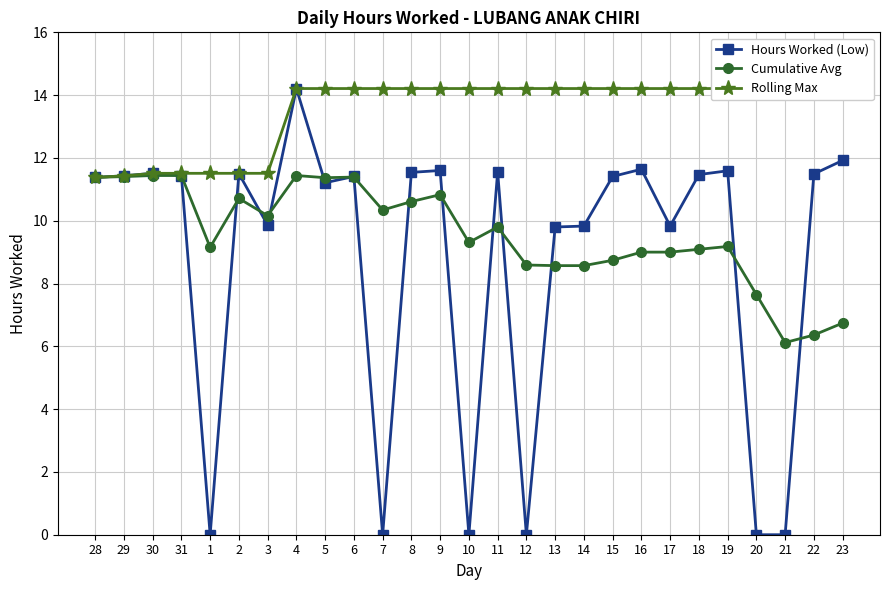

True or false: Rolling Max has more than 0 points higher than both neighbors.

False